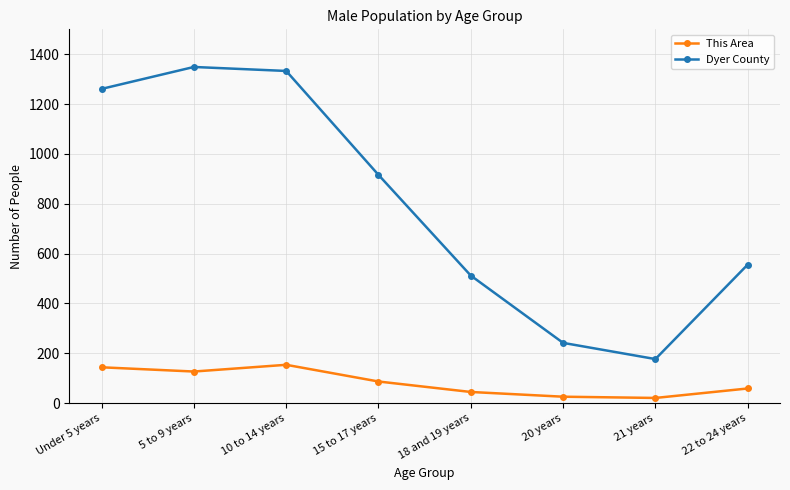

Count the number of categories in the chart.

8